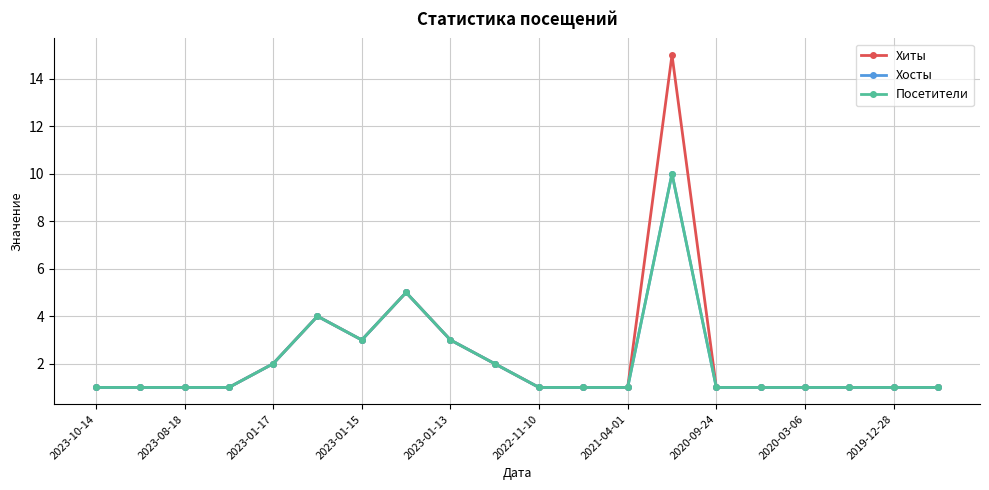

True or false: Хиты and Хосты intersect in this chart.

False